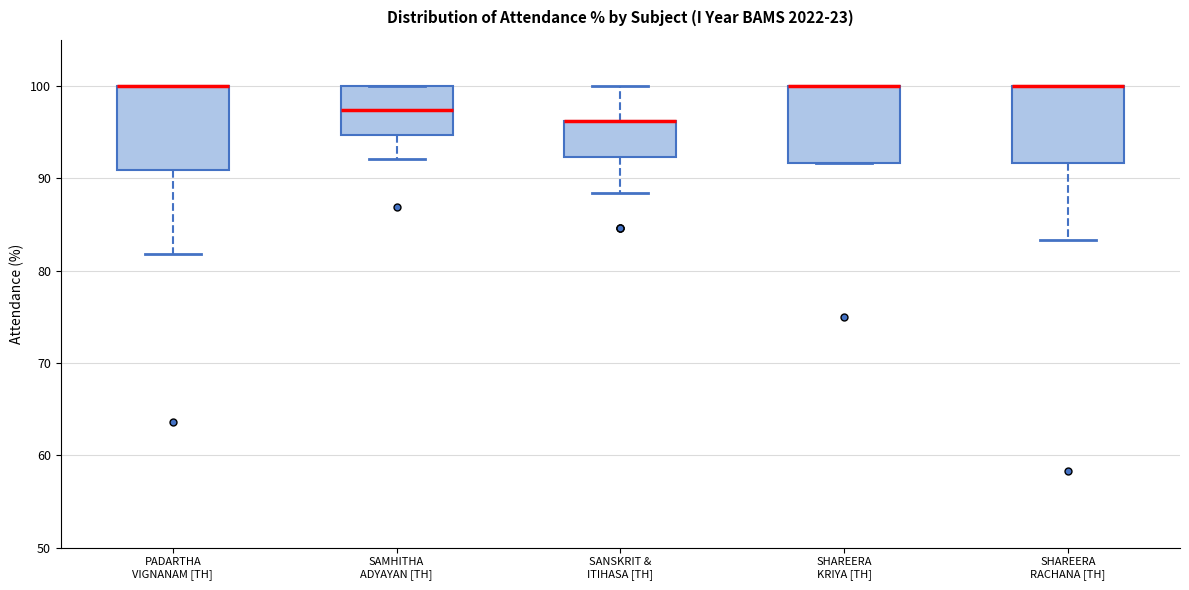

Reading left to right, read every box against the y-axis: the position of its median line, the range the box covers, and the ends of its whiskers. The values are not printed on the chart, so give them approximately, as read against the axis.

PADARTHA VIGNANAM [TH]: median 100 (drawn on the box's upper edge), box 91 to 100, whiskers 82 to 100
SAMHITHA ADYAYAN [TH]: median 97, box 95 to 100, whiskers 92 to 100
SANSKRIT & ITIHASA [TH]: median 96 (drawn on the box's upper edge), box 92 to 96, whiskers 88 to 100
SHAREERA KRIYA [TH]: median 100 (drawn on the box's upper edge), box 92 to 100, whiskers 92 to 100
SHAREERA RACHANA [TH]: median 100 (drawn on the box's upper edge), box 92 to 100, whiskers 83 to 100